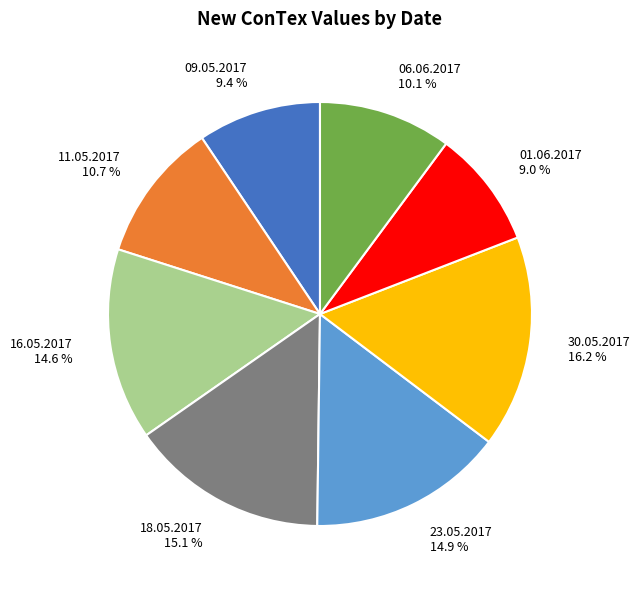

What percentage is the 18.05.2017 slice, to the nearest percent?

15%